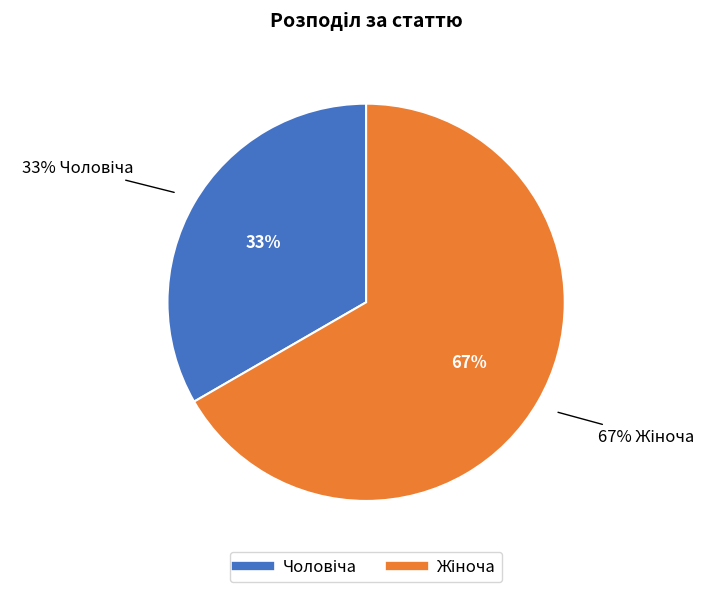

True or false: Чоловіча accounts for 33% of the total.

True